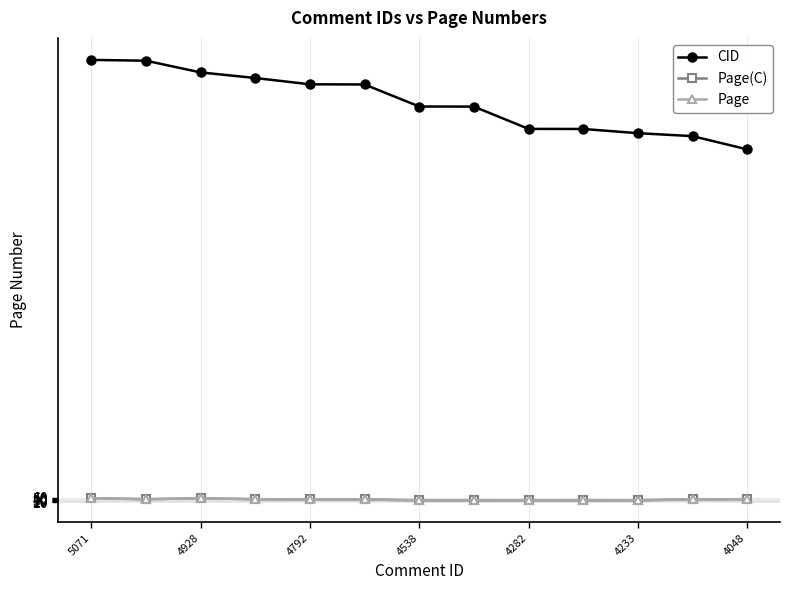

Which category has the highest value in the Page(C) series?

5071